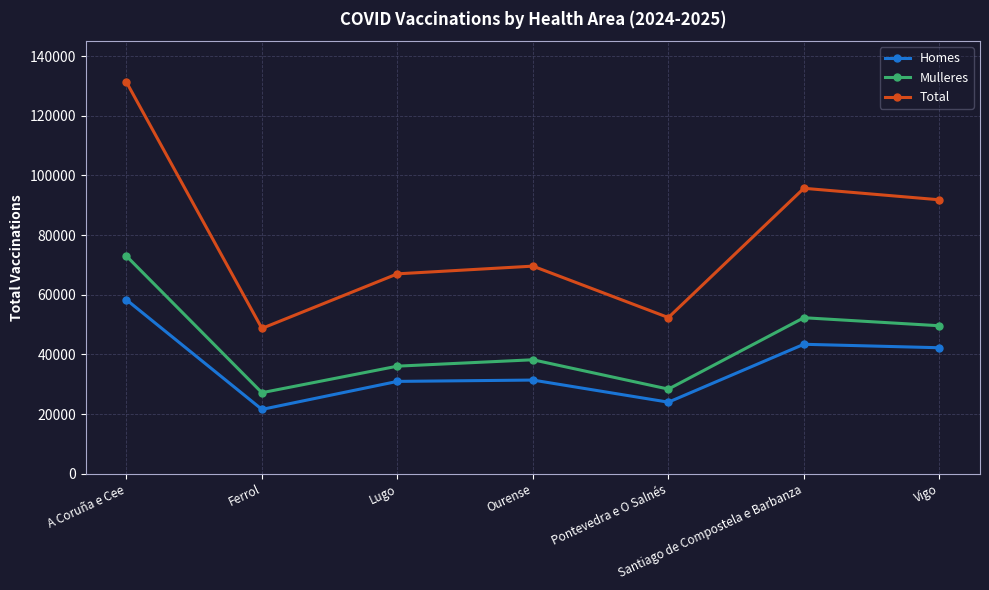

What is the total value across all series at A Coruña e Cee?

262562